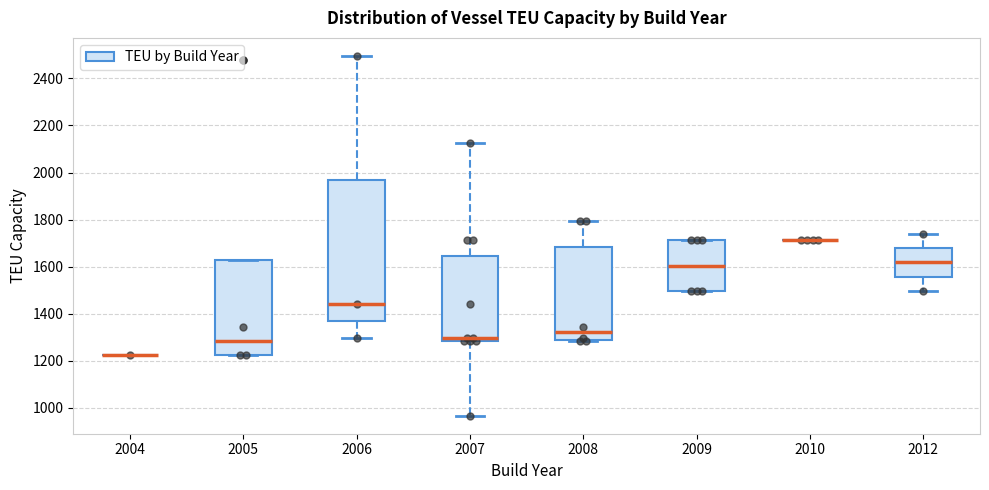

Reading left to right, transcribe this box plot: for each box, give where its median line is, the range the box spans, and where its two whiskers end, as read against the y-axis. The values are not printed on the chart, so give them approximately, as read against the axis.

2004: box collapsed to a line at 1220, whiskers 1220 to 1220
2005: median 1280, box 1220 to 1620, whiskers 1220 to 1620
2006: median 1440, box 1360 to 1960, whiskers 1300 to 2500
2007: median 1300, box 1280 to 1640, whiskers 960 to 2120
2008: median 1320, box 1280 to 1680, whiskers 1280 to 1800
2009: median 1600, box 1500 to 1720, whiskers 1500 to 1720
2010: box collapsed to a line at 1720, whiskers 1720 to 1720
2012: median 1620, box 1560 to 1680, whiskers 1500 to 1740